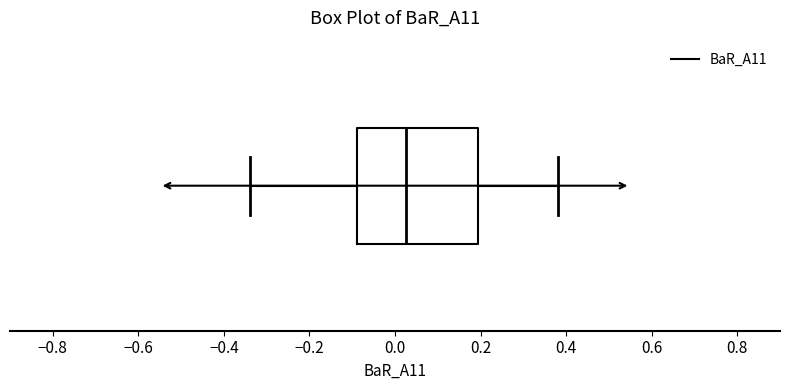

Read this box plot against the x-axis: the position of the median line, the range covered by the box, and the ends of both whiskers. The values are not printed on the chart, so give them approximately, as read against the axis.

median 0.02, box -0.08 to 0.20, whiskers -0.34 to 0.38